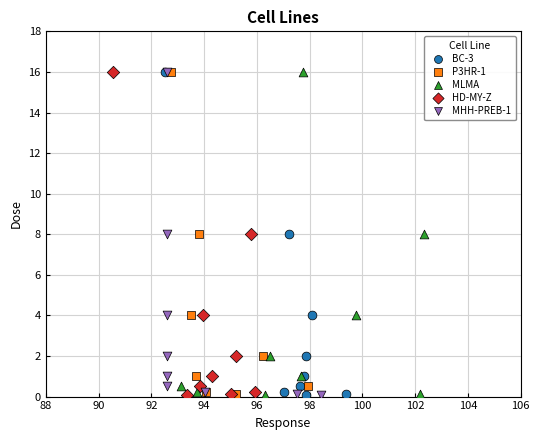

What are all the series names shown in the legend?

BC-3, P3HR-1, MLMA, HD-MY-Z, MHH-PREB-1